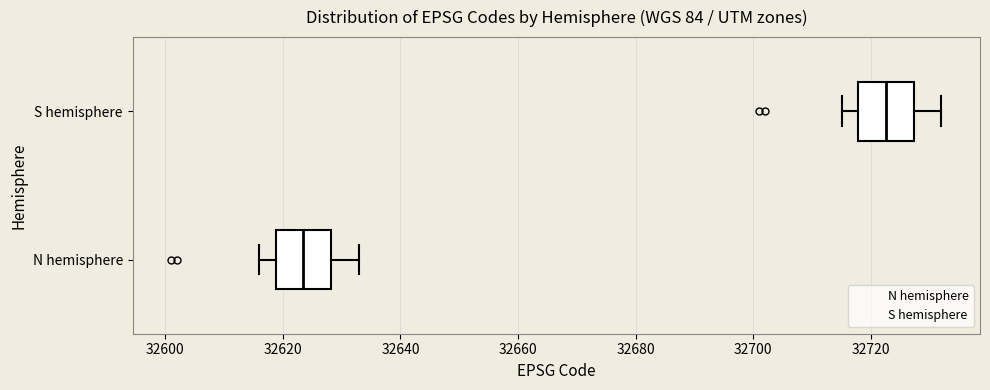

Which box's median line is the furthest to the right?

S hemisphere